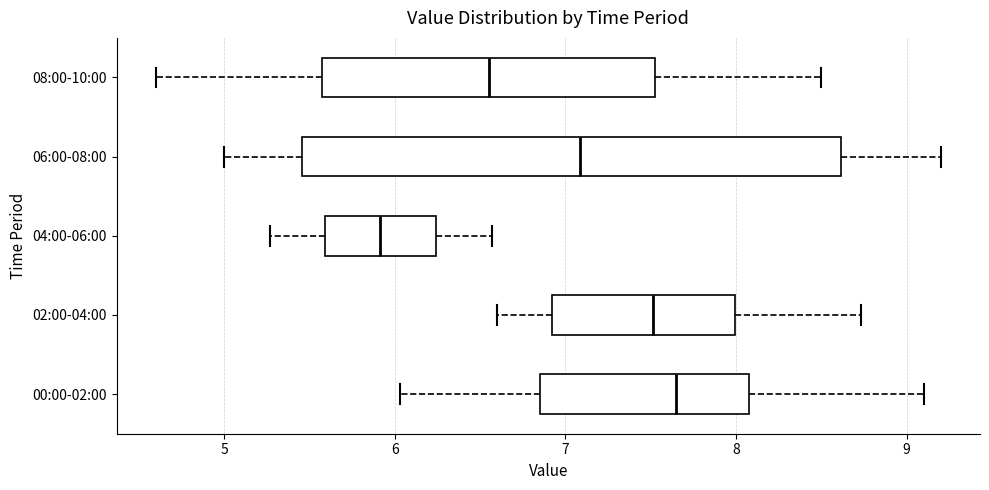

Which box has the furthest to the right median line?

00:00-02:00